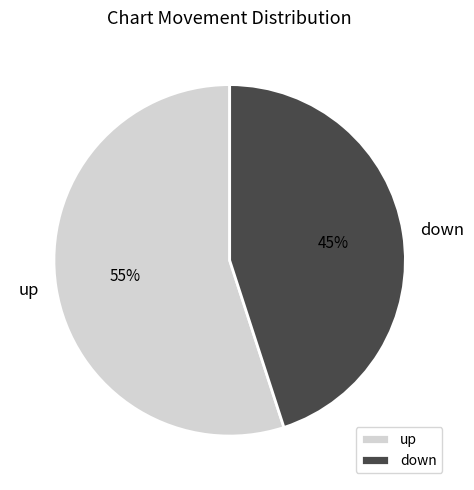

Is there any slice that represents more than half of the pie?

Yes